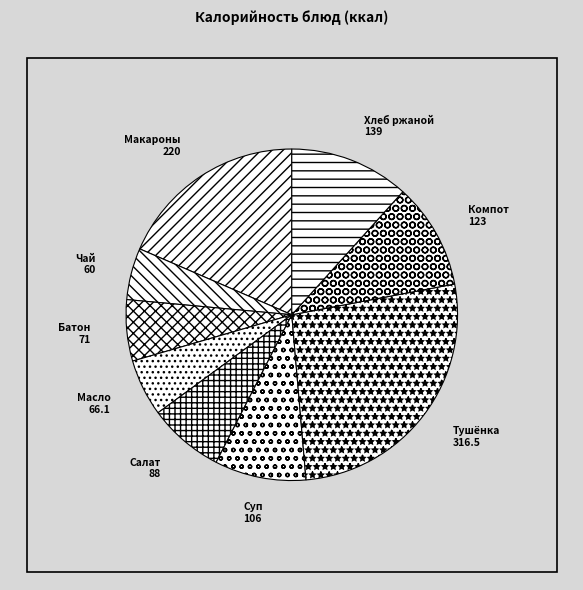

Which has a higher value, Макароны or Суп?

Макароны